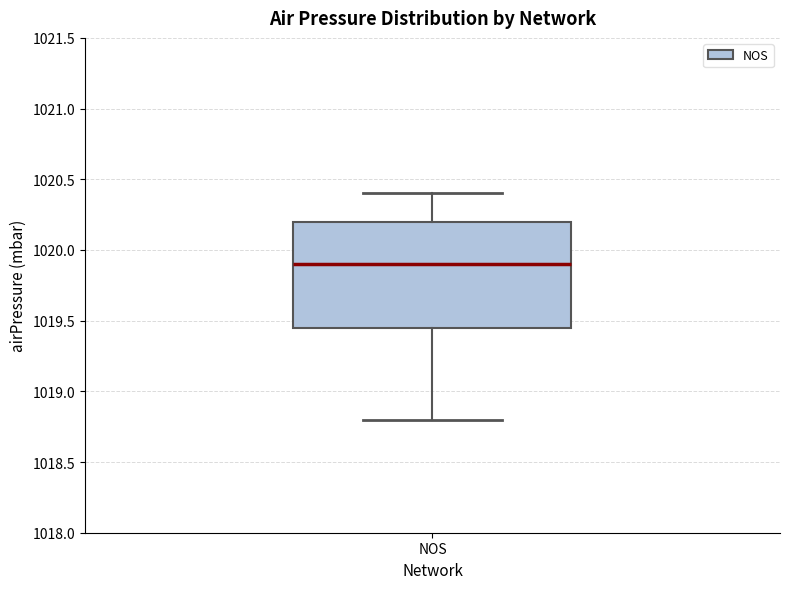

Read this box plot against the y-axis: the position of the median line, the range covered by the box, and the ends of both whiskers. The values are not printed on the chart, so give them approximately, as read against the axis.

median 1019.90, box 1019.45 to 1020.20, whiskers 1018.80 to 1020.40